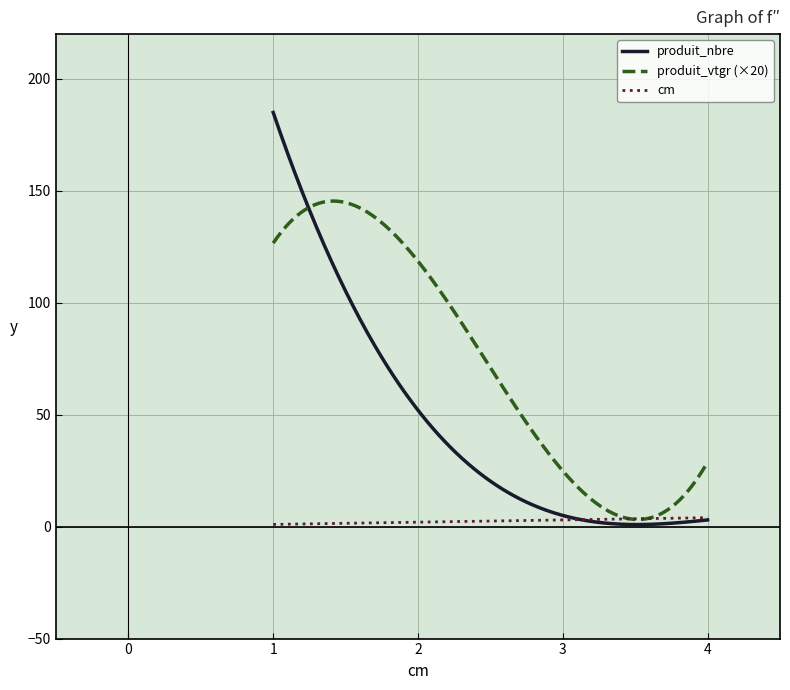

In produit_vtgr, how many points are lower than both neighbors (excluding endpoints)?

1